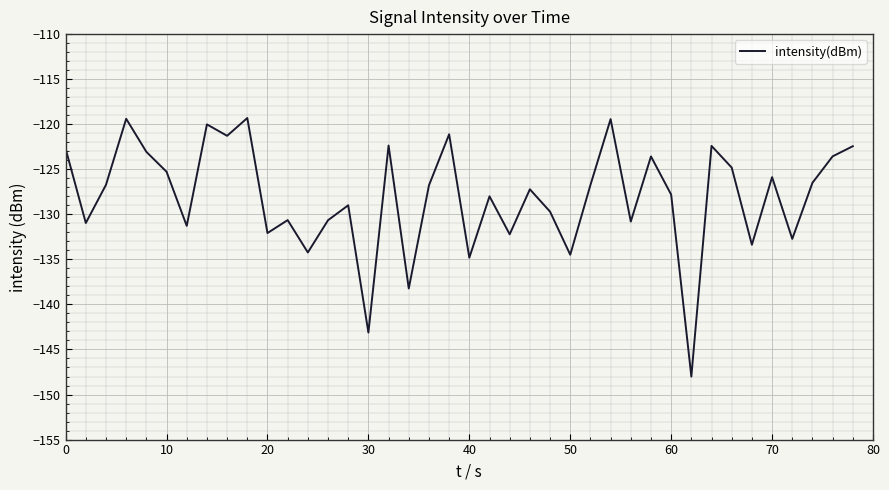

What is the difference between the maximum and minimum values?

28.7